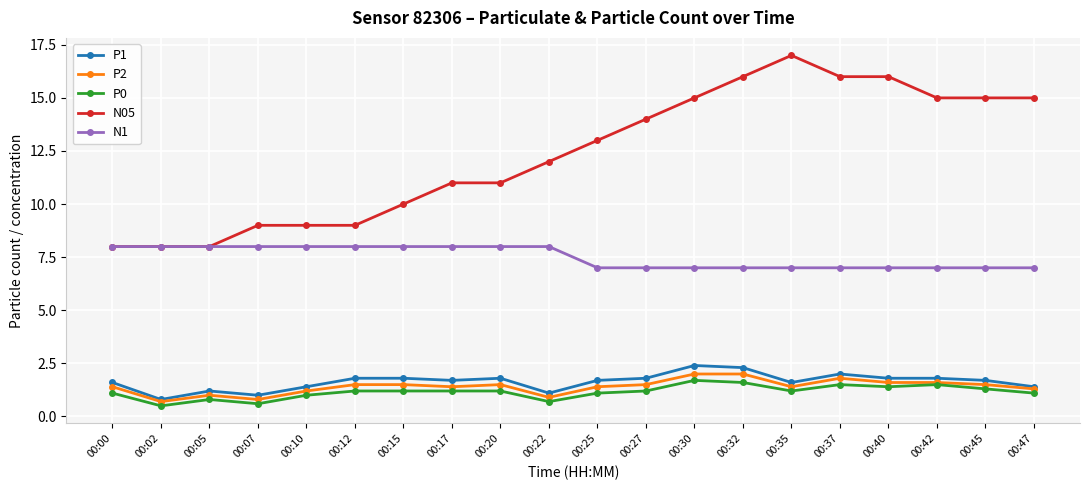

True or false: N05 and P2 cross at least once.

False